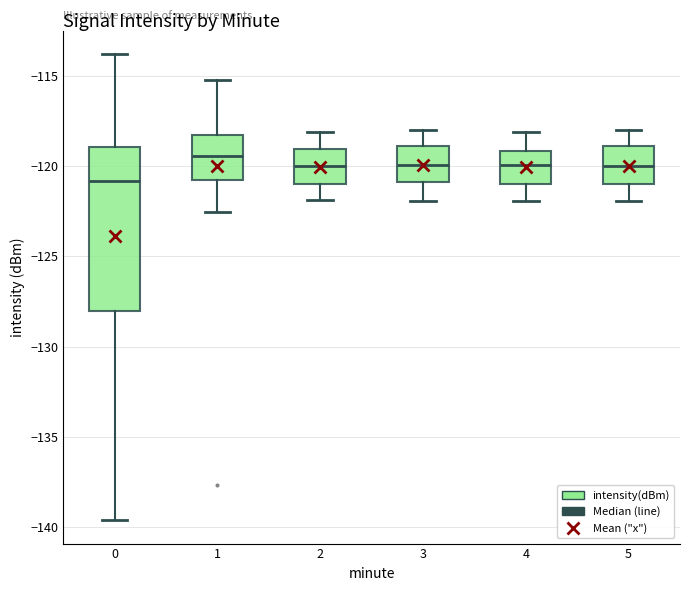

Reading left to right, read every box against the y-axis: the position of its median line, the range the box covers, and the ends of its whiskers. The values are not printed on the chart, so give them approximately, as read against the axis.

0: median -121.0, box -128.0 to -119.0, whiskers -139.5 to -114.0
1: median -119.5, box -121.0 to -118.5, whiskers -122.5 to -115.0
2: median -120.0, box -121.0 to -119.0, whiskers -122.0 to -118.0
3: median -120.0, box -121.0 to -119.0, whiskers -122.0 to -118.0
4: median -120.0, box -121.0 to -119.0, whiskers -122.0 to -118.0
5: median -120.0, box -121.0 to -119.0, whiskers -122.0 to -118.0